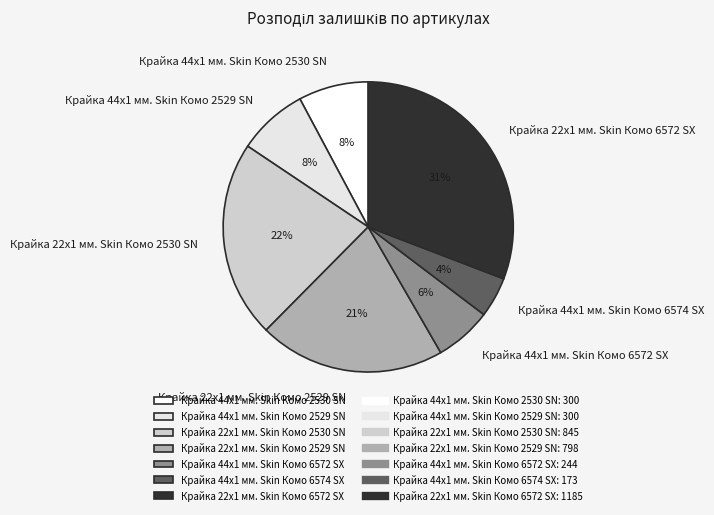

What is the largest slice in the pie chart?

Крайка 22x1 мм. Skin Комо 6572 SX